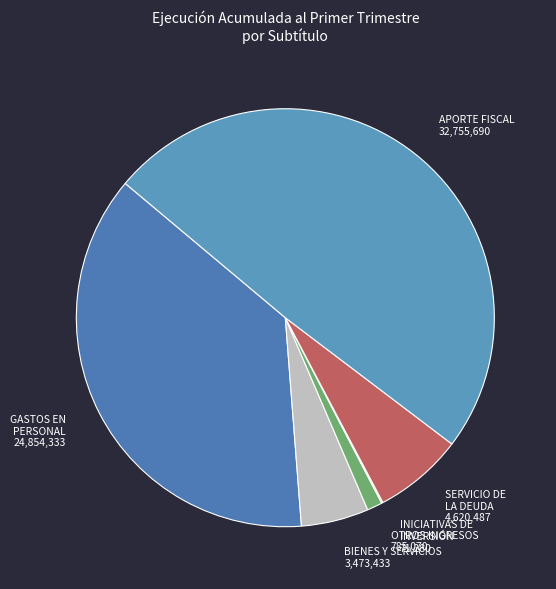

What is the largest slice in the pie chart?

APORTE FISCAL 32,755,690